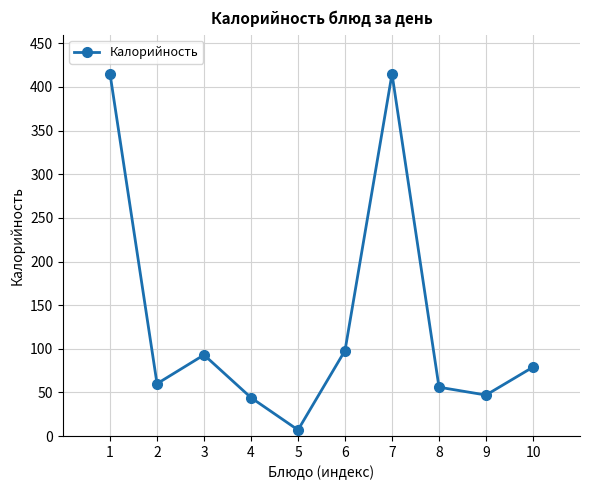

How many interior local peaks (higher than both neighbors) does the data have?

2